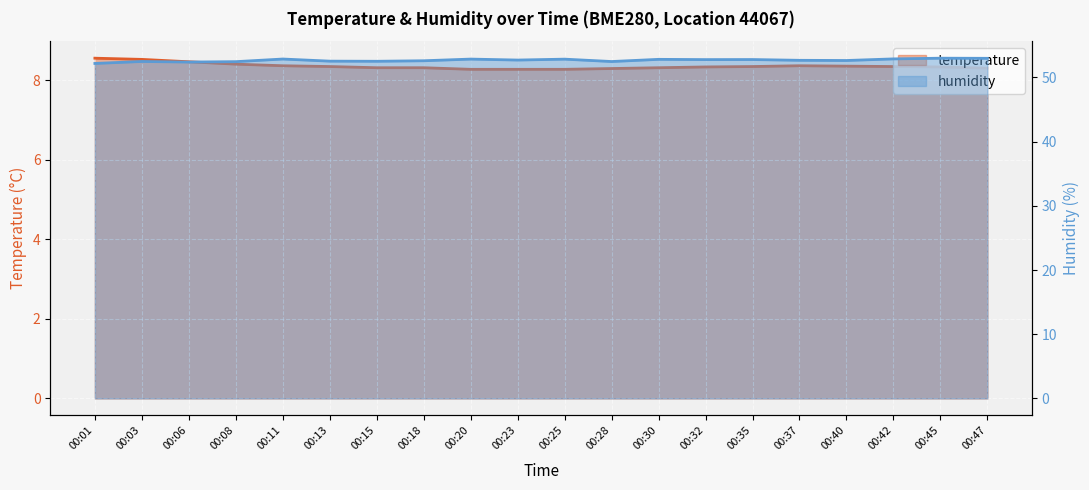

What is the difference between the maximum and minimum values in the temperature series?

0.3